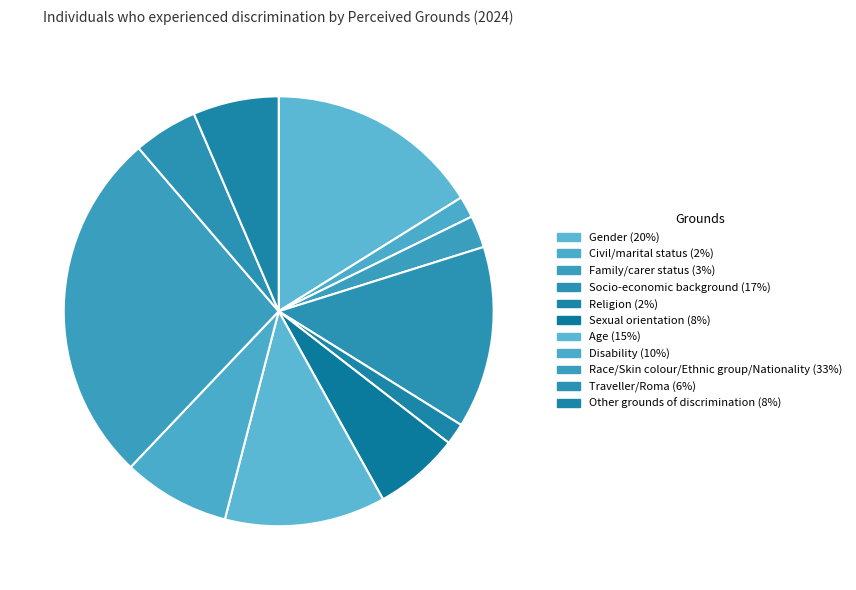

To the nearest percent, what is the difference between the Civil/marital status and Socio-economic background slice percentages?

12%